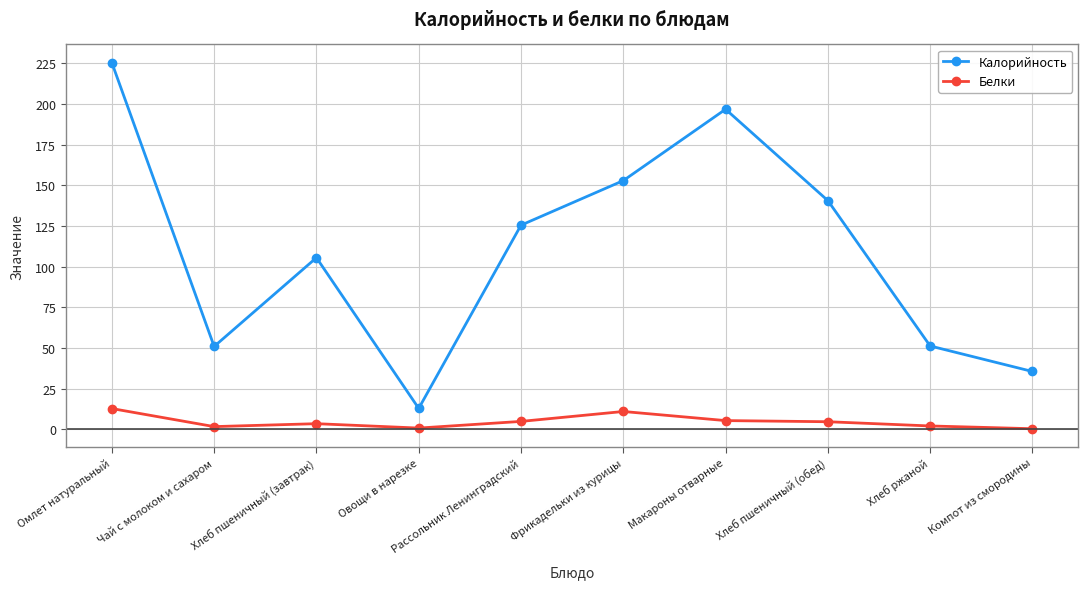

Which label corresponds to the largest value in the chart?

Омлет натуральный